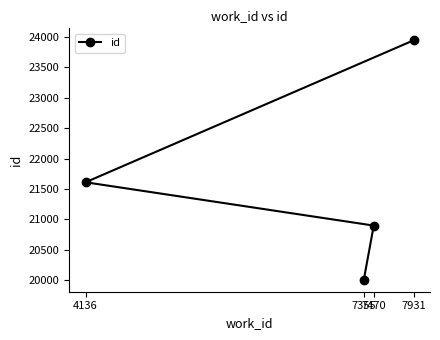

Which has a higher value, 4136 or 7355?

4136